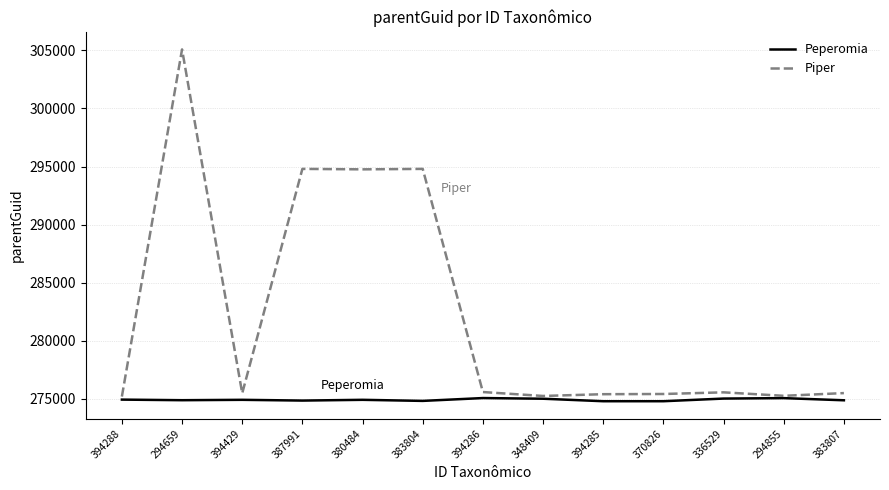

Is the value of Piper at 383804 greater than the value of Peperomia at 370826?

Yes